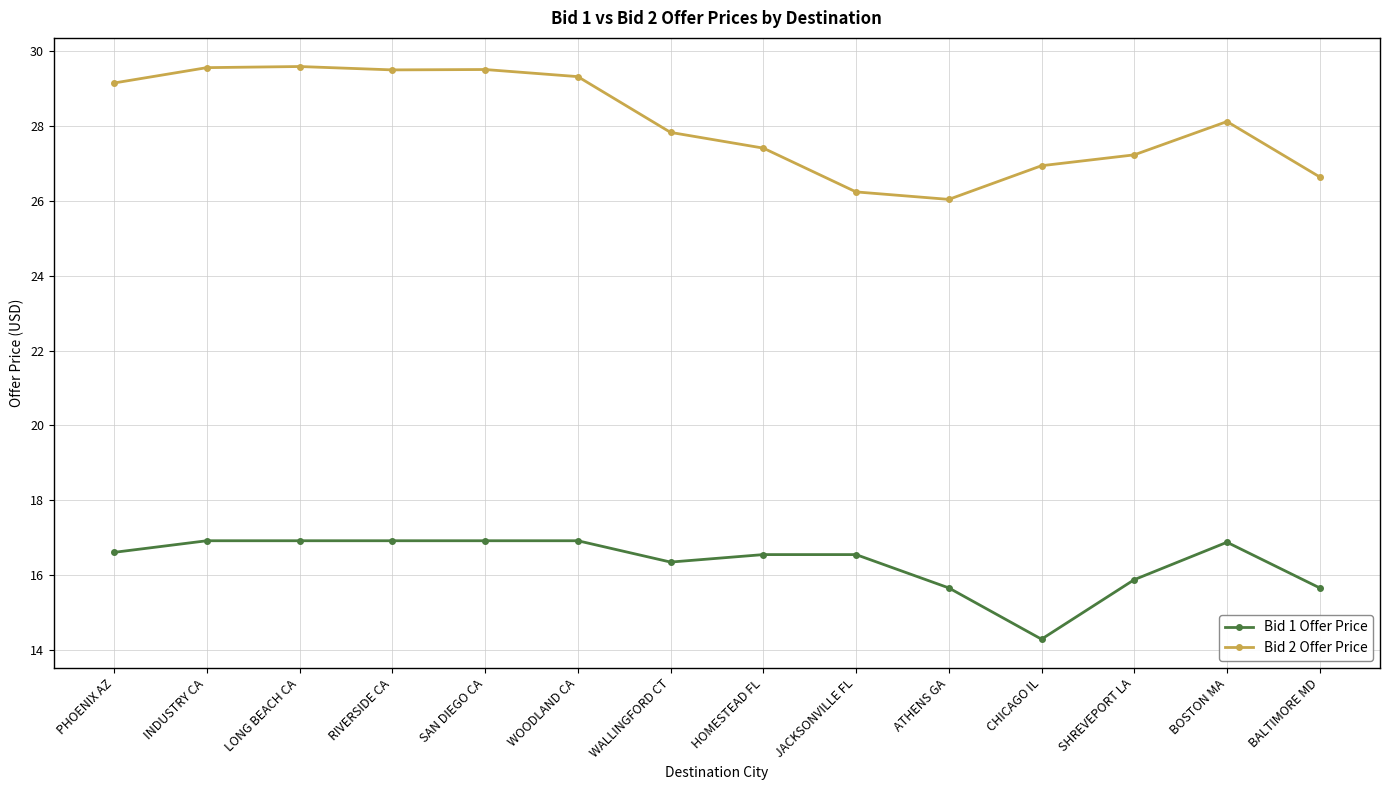

True or false: Bid 1 Offer Price and Bid 2 Offer Price intersect in this chart.

False